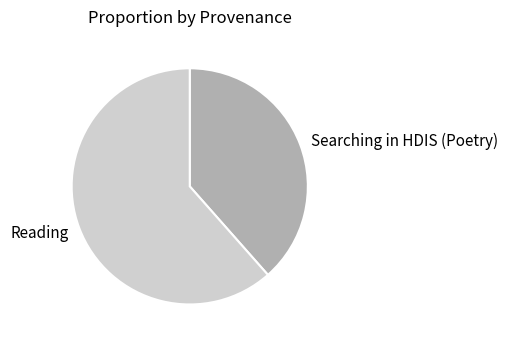

Approximately how many times larger is the value at Reading compared to Searching in HDIS (Poetry)?

1.6